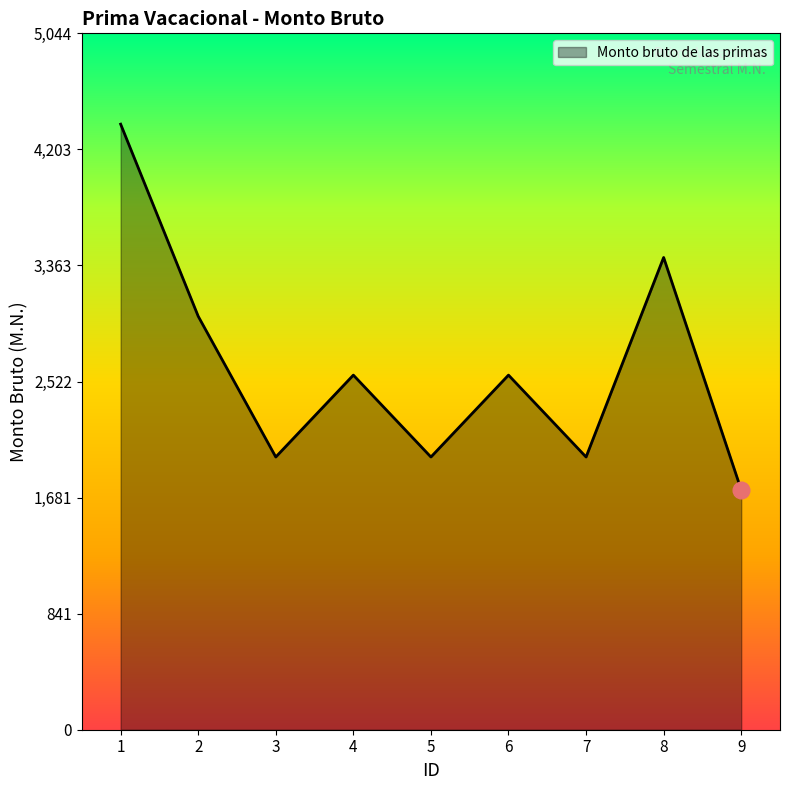

What is the change in value from 5 to 6?

+593.2